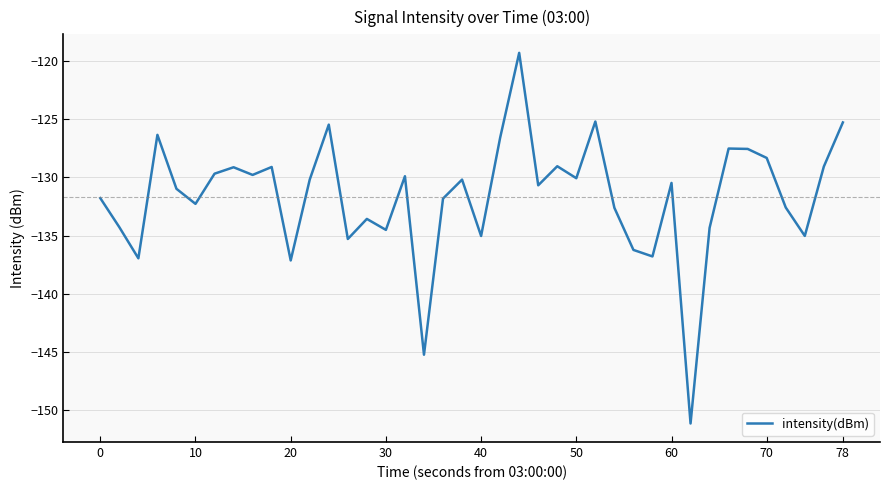

What is the maximum value shown in the chart?

-119.3